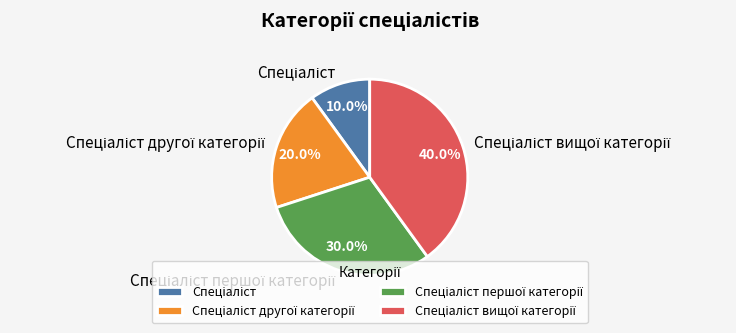

Is there any slice that represents more than half of the pie?

No